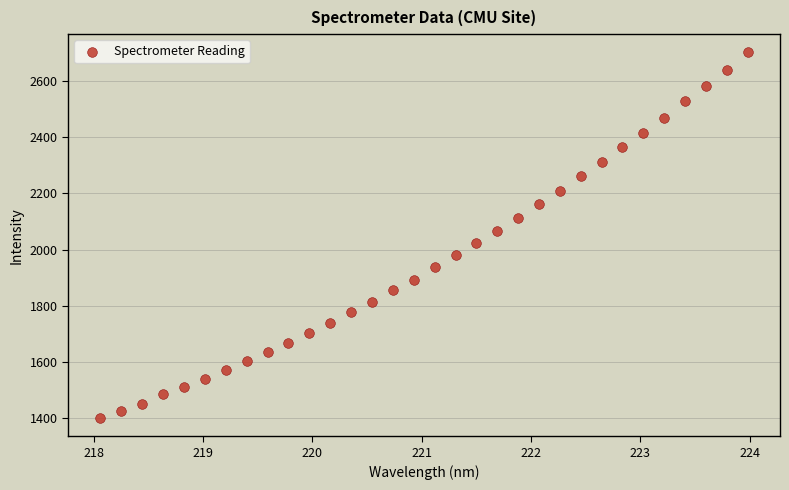

What is the range of Y values (max minus min)?

1301.0